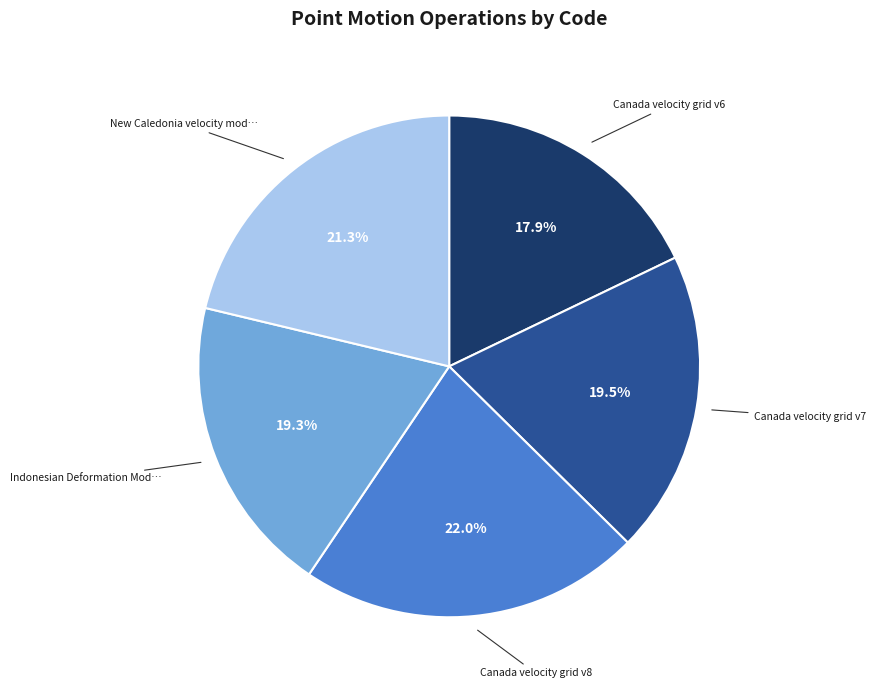

Is there any slice that represents more than half of the pie?

No